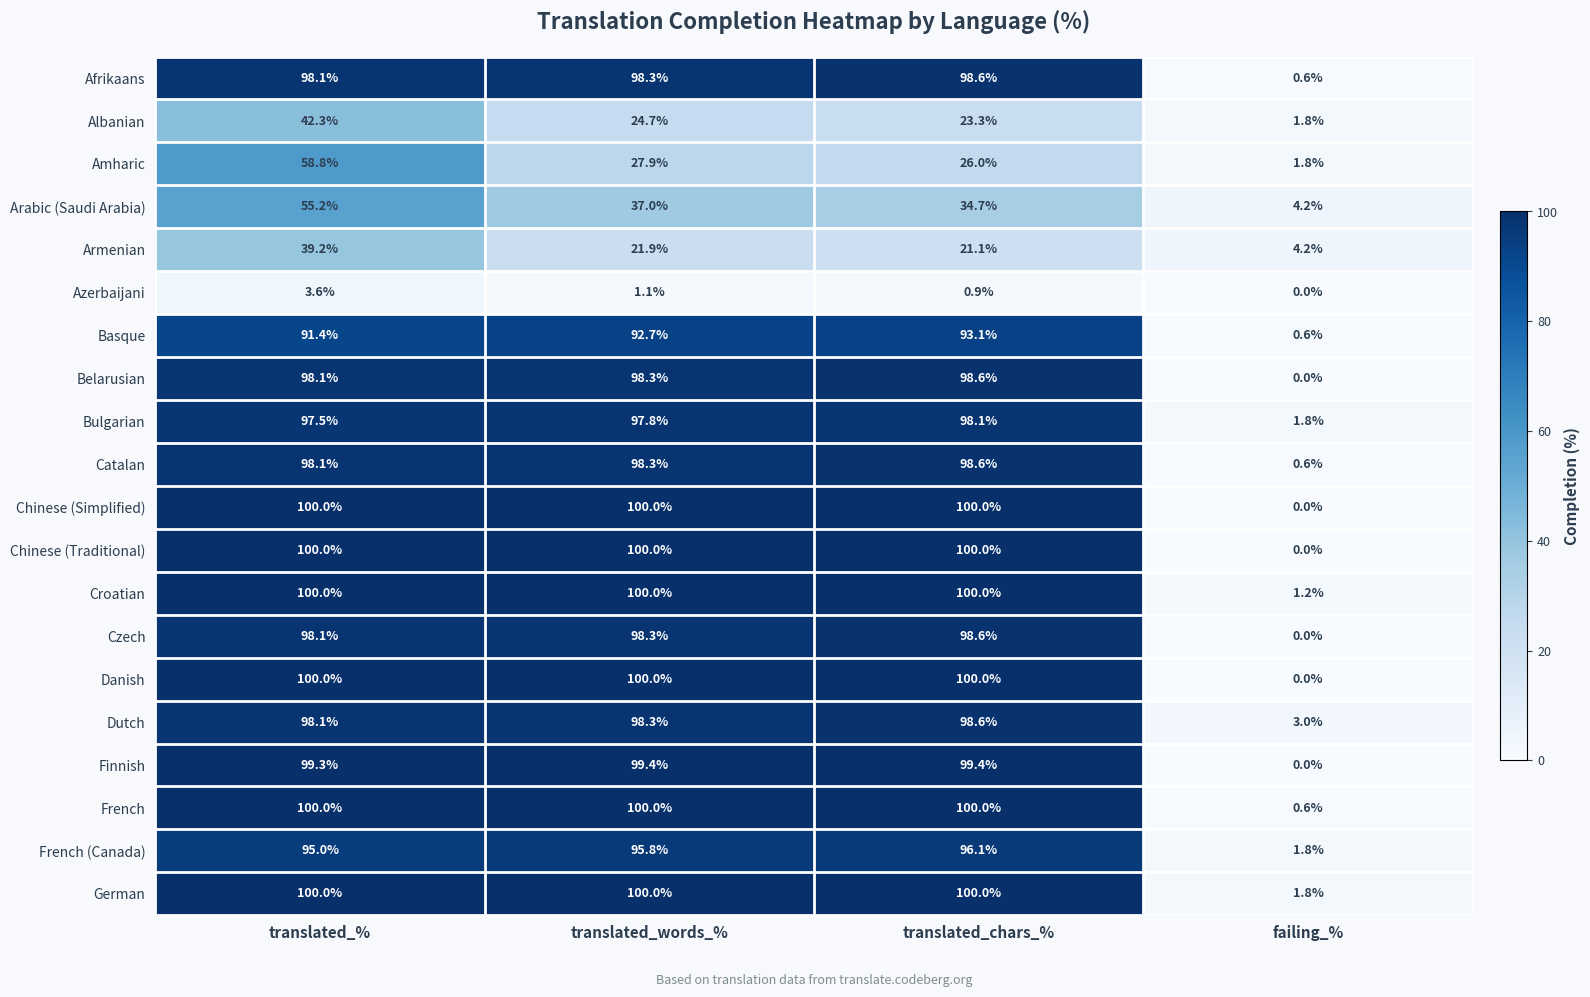

Which series changed the most between translated_% and translated_chars_%?

Amharic